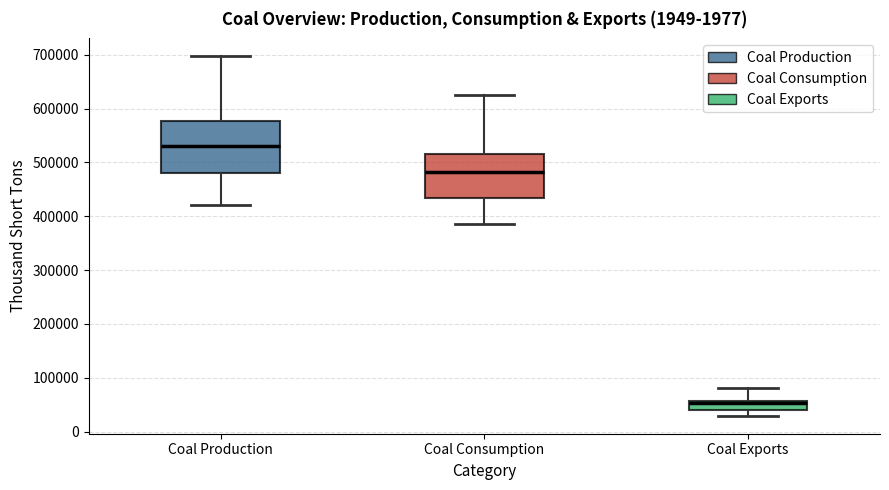

Where does the median line of the box for Coal Production sit on the y-axis? The values are not printed on the chart, so give them approximately, as read against the axis.

530000